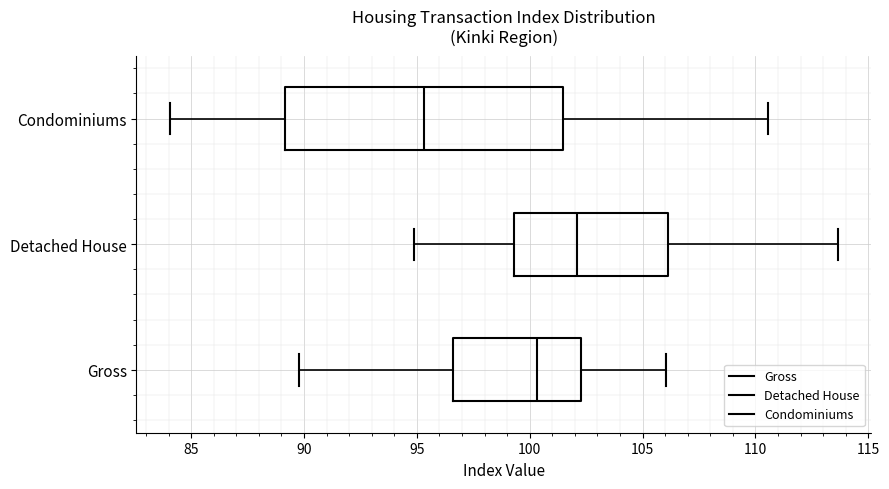

Which box is the widest, from its left edge to its right edge?

Condominiums